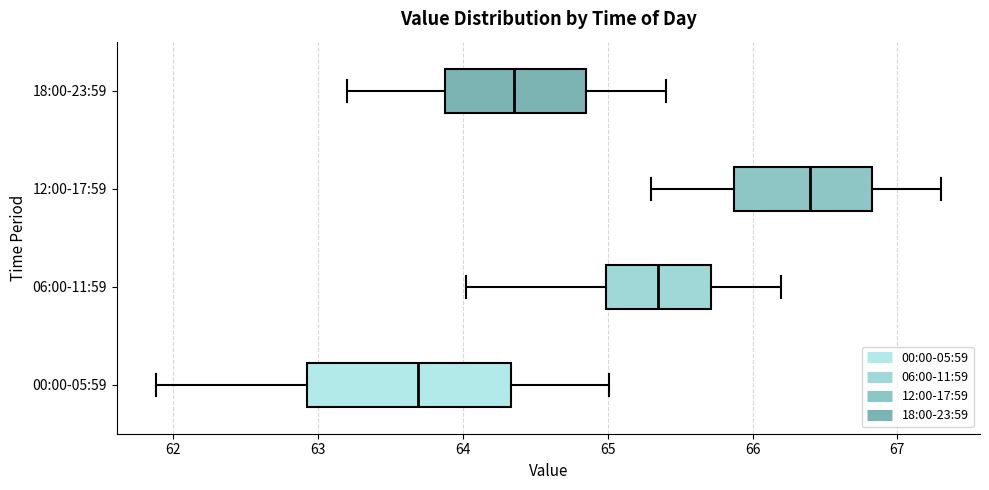

Reading bottom to top, read every box against the x-axis: the position of its median line, the range the box covers, and the ends of its whiskers. The values are not printed on the chart, so give them approximately, as read against the axis.

00:00-05:59: median 63.7, box 62.9 to 64.3, whiskers 61.9 to 65.0
06:00-11:59: median 65.3, box 65.0 to 65.7, whiskers 64.0 to 66.2
12:00-17:59: median 66.4, box 65.9 to 66.8, whiskers 65.3 to 67.3
18:00-23:59: median 64.4, box 63.9 to 64.9, whiskers 63.2 to 65.4